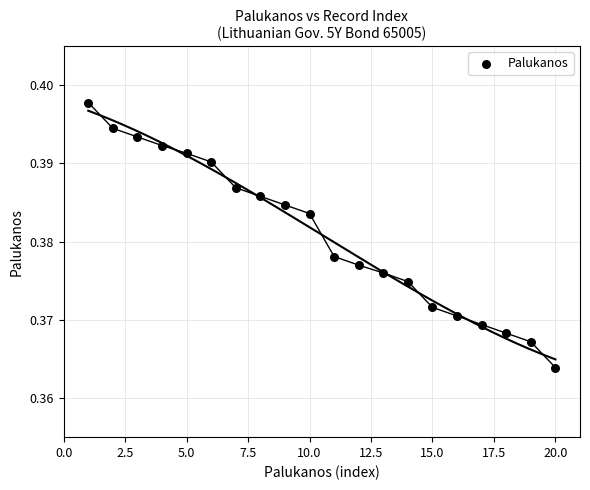

What is the range of X values (max minus min)?

19.0